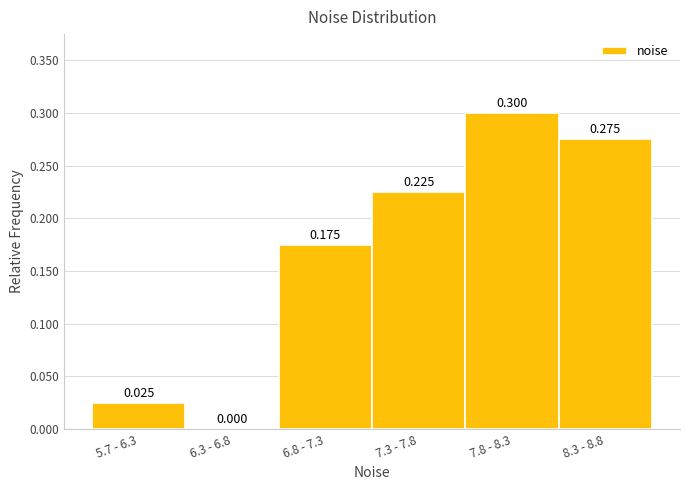

Are the bars horizontal?

No